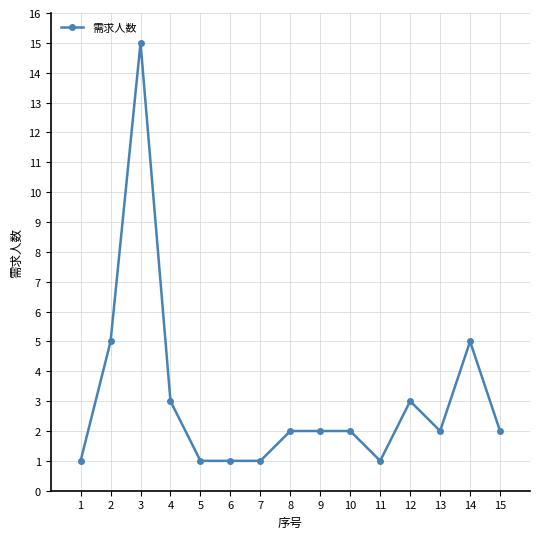

What is the difference between the maximum and minimum values?

14